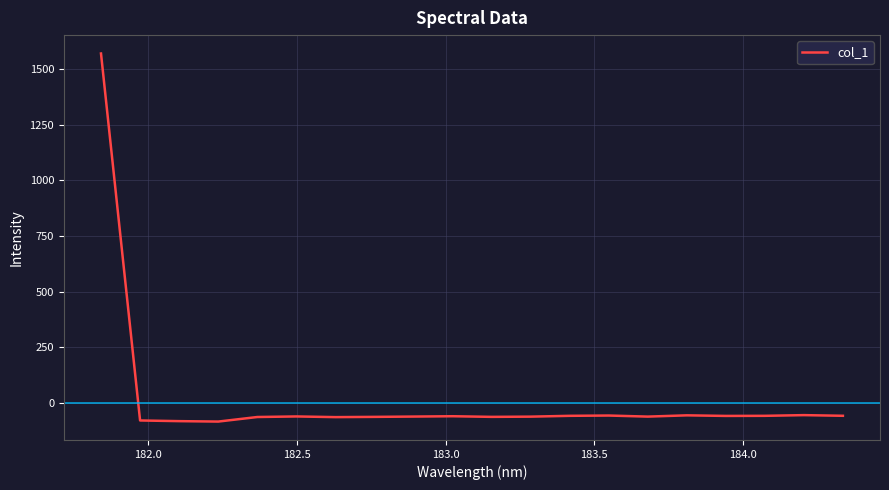

What is the maximum value shown in the chart?

1569.6